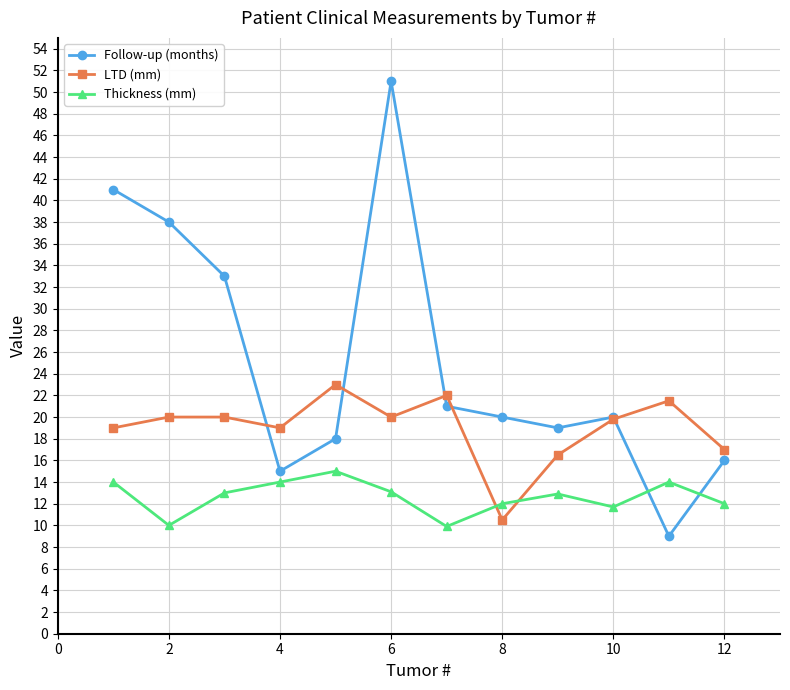

How many distinct data groups are displayed?

3